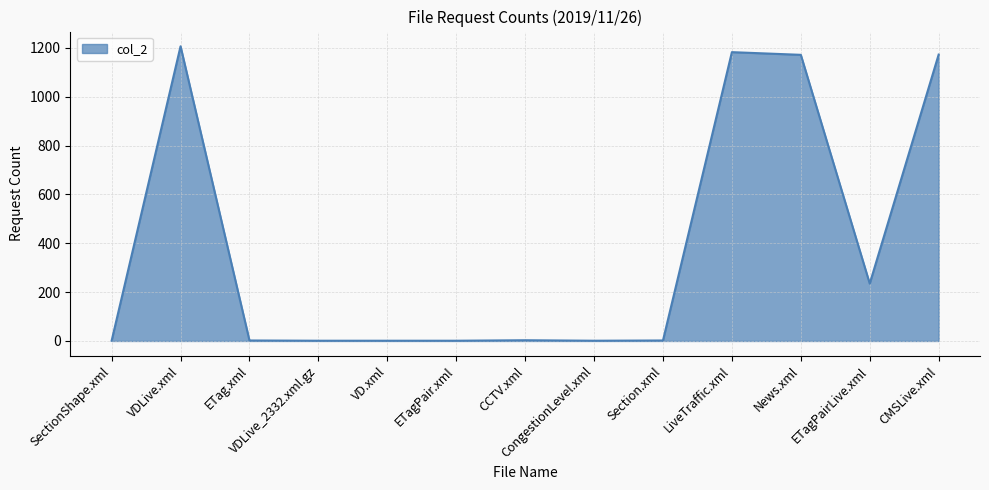

What is the ratio of the value at VDLive.xml to the value at CCTV.xml?

402.3